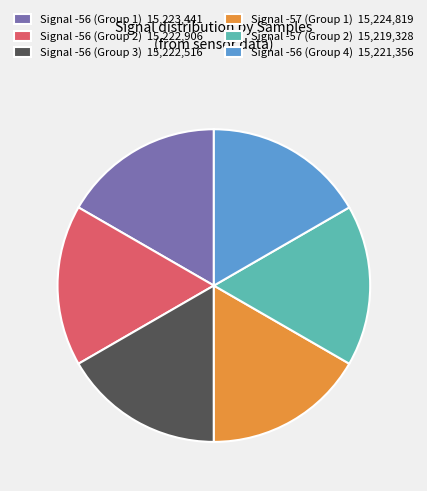

Do Signal -56 (Group 4) 15,221,356 and Signal -56 (Group 3) 15,222,516 together represent more than half of the pie?

No